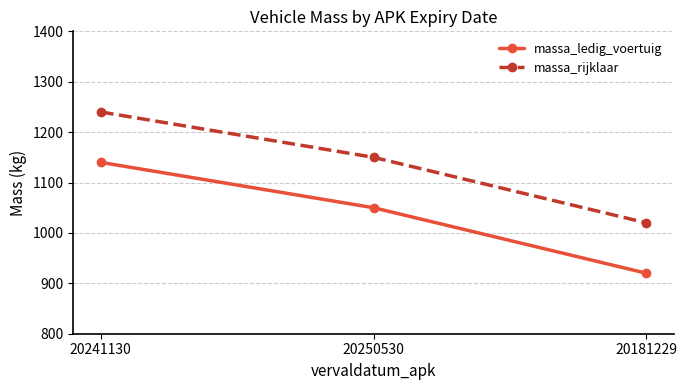

How many distinct data groups are displayed?

2